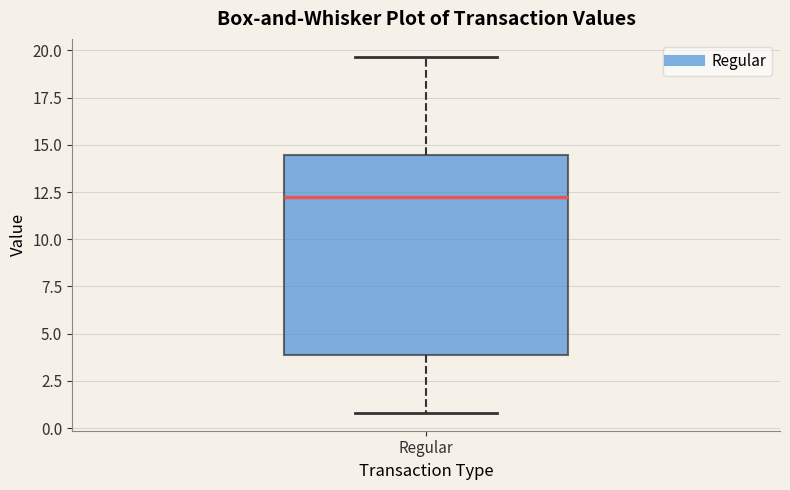

Transcribe this box plot: give where the median line is, the range the box spans, and where the two whiskers end, as read against the y-axis. The values are not printed on the chart, so give them approximately, as read against the axis.

median 12.0, box 4.0 to 14.5, whiskers 1.0 to 19.5